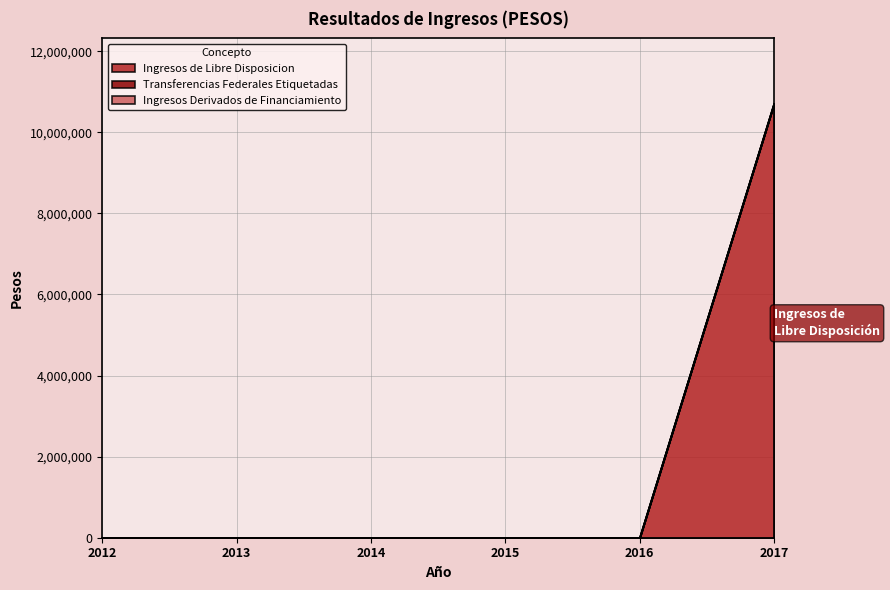

True or false: Ingresos Derivados de Financiamiento and Ingresos de Libre Disposicion cross at least once.

False